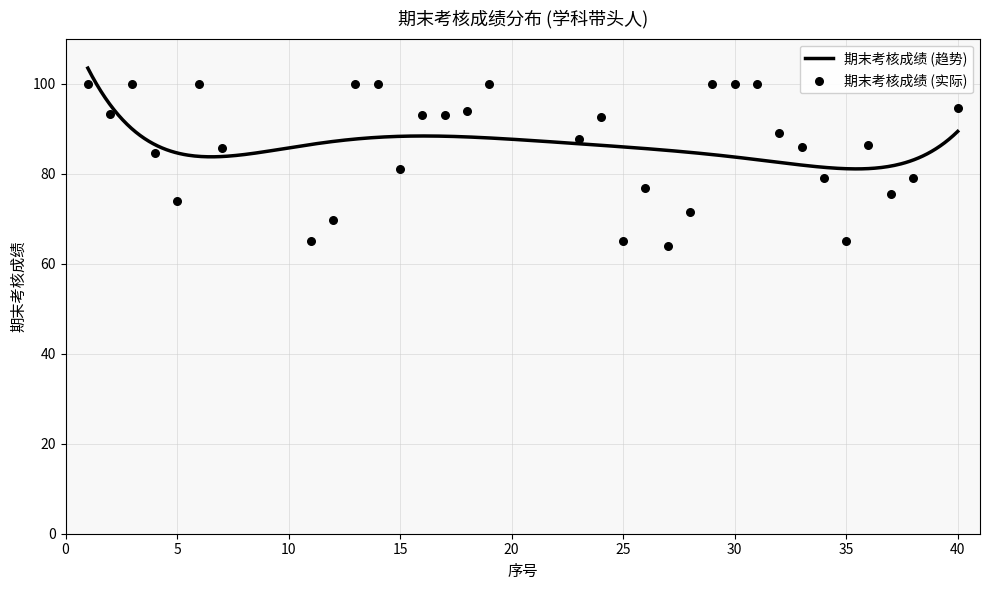

Between 33 and 25, which is larger?

33